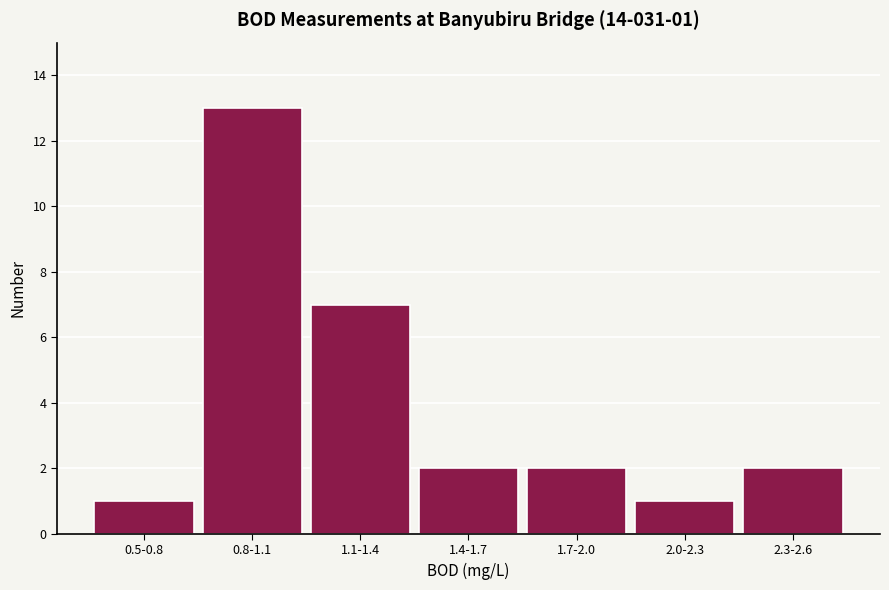

Reading left to right, extract all data points from this chart.

1	13	7	2	2	1	2